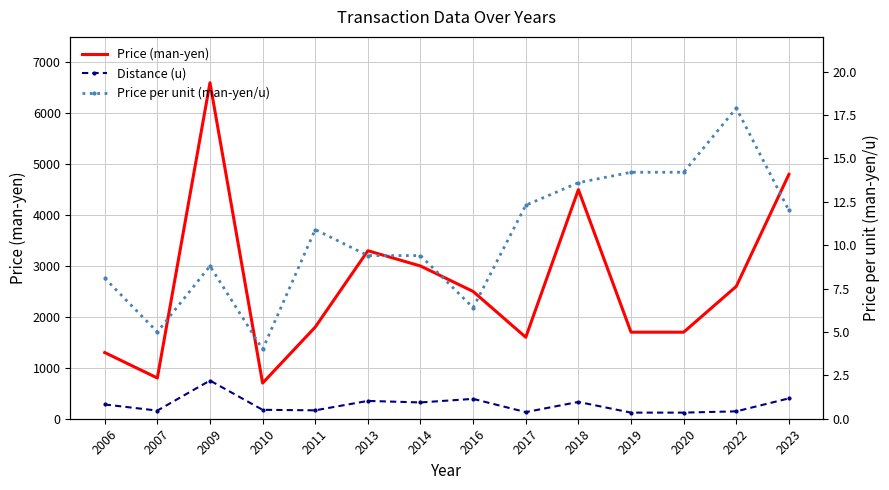

What is the sum of the Price per unit (man-yen/u) values at 2020 and 2010?

18.2